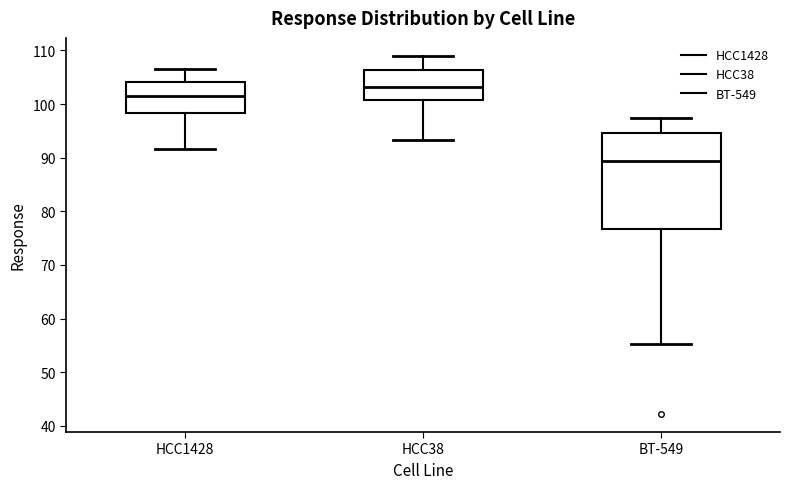

Which box is the tallest, from its lower edge to its upper edge?

BT-549